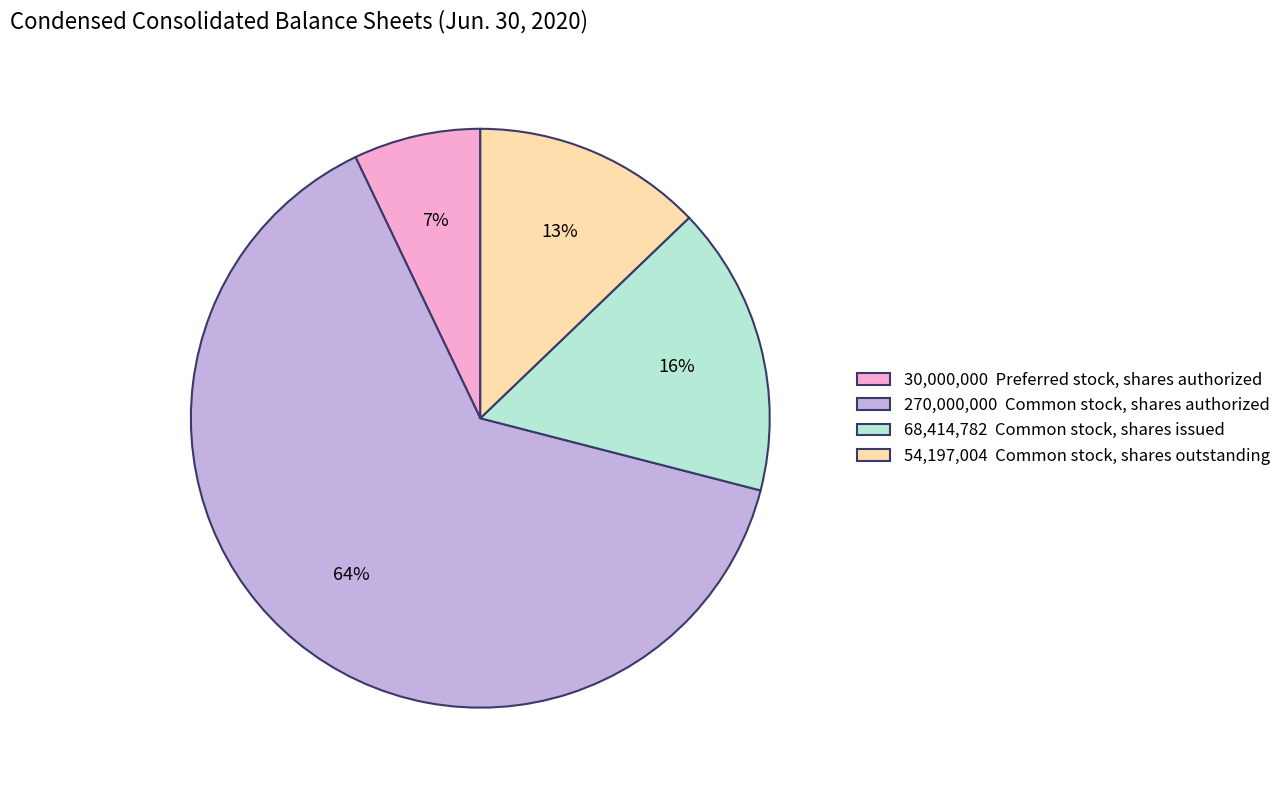

What is the ratio of the value at 30,000,000 Preferred stock, shares authorized to the value at 68,414,782 Common stock, shares issued?

0.4